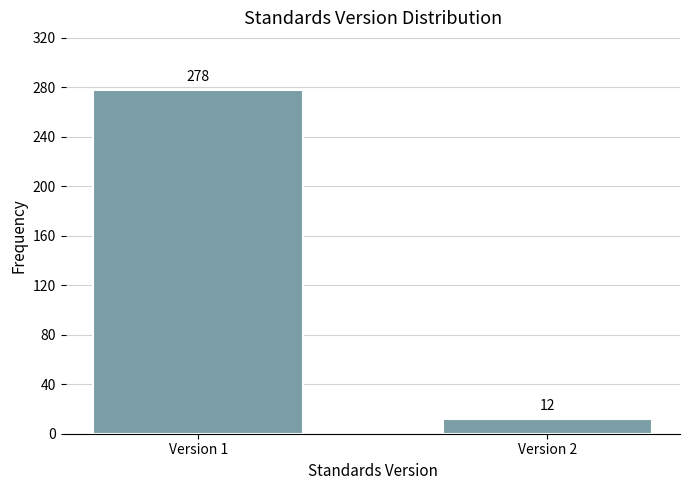

Reading left to right, extract all data points from this chart.

278	12